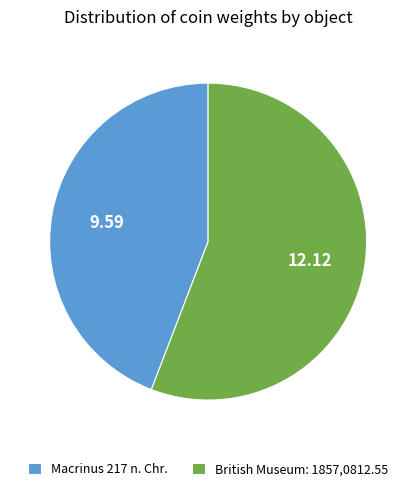

Does British Museum: 1857,0812.55 account for over 50% of the chart?

Yes